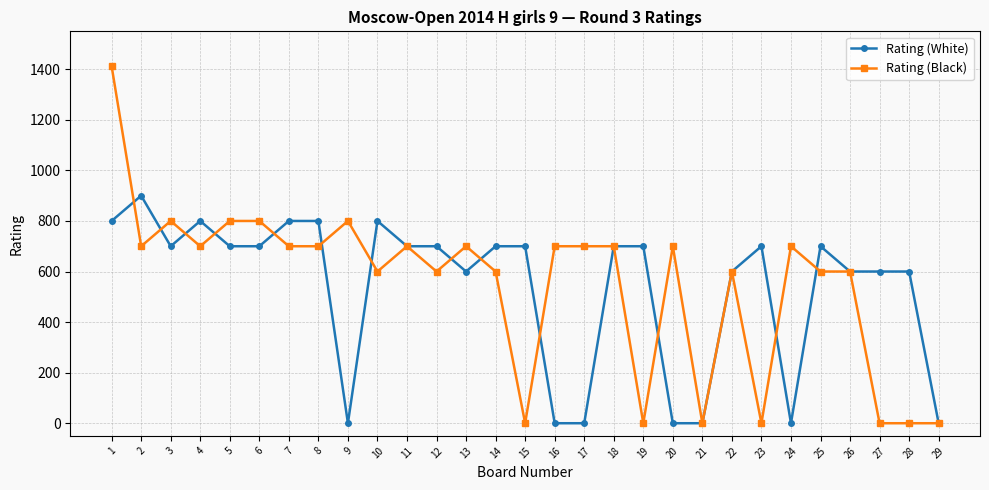

Which series changed the most between 1 and 7?

Rating (Black)